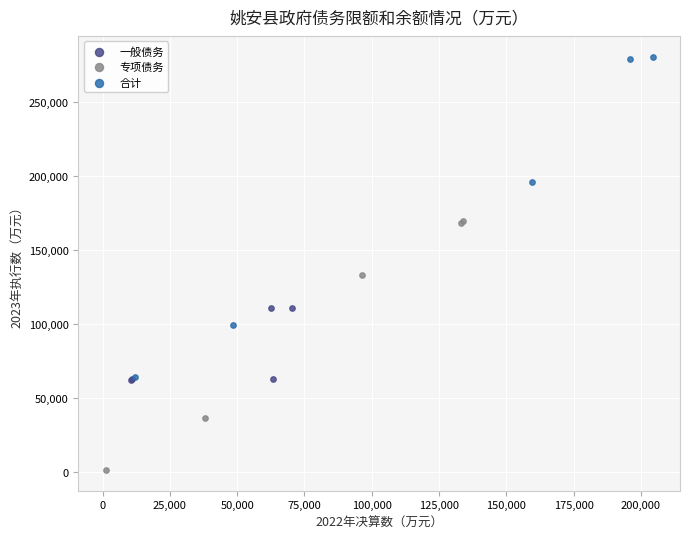

Which series contains the highest Y value?

合计